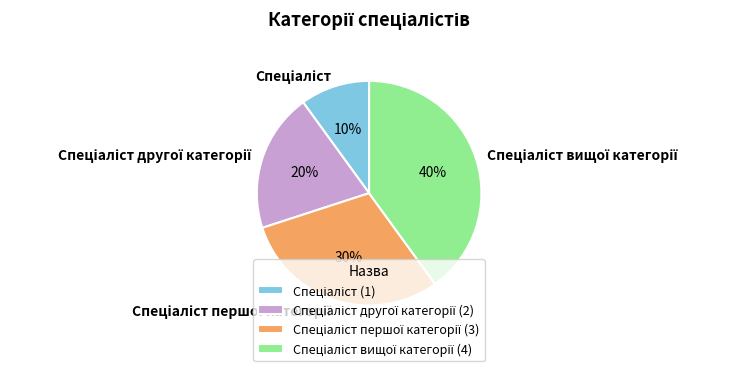

Count the number of slices in the pie.

4